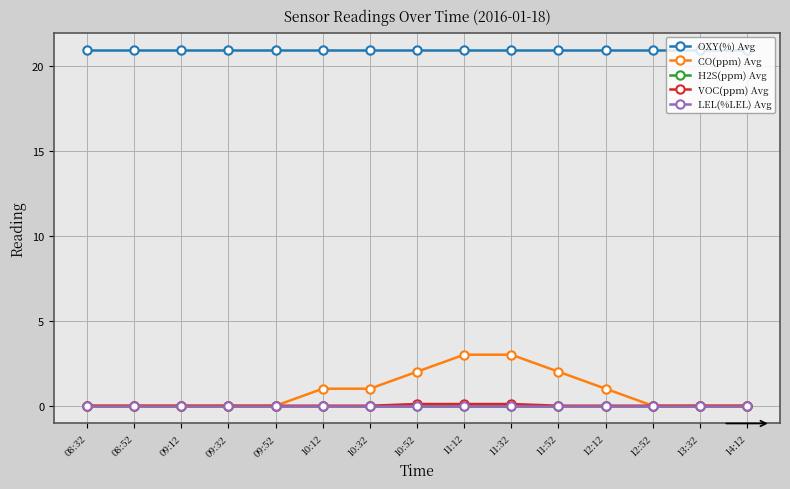

Between 08:32 and 11:12, which series saw the biggest shift?

CO(ppm) Avg